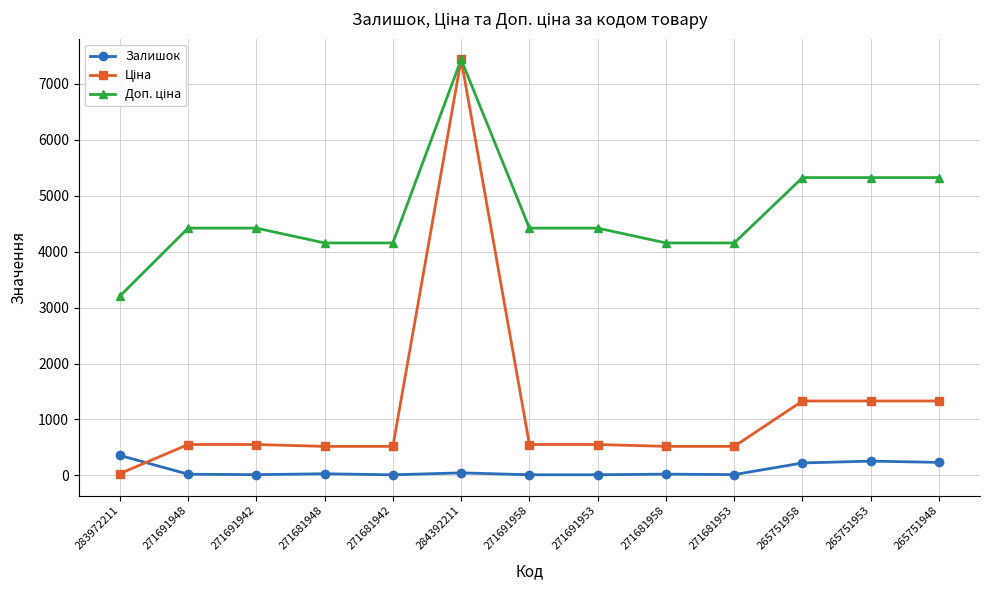

Which category has the highest value across all series?

284392211